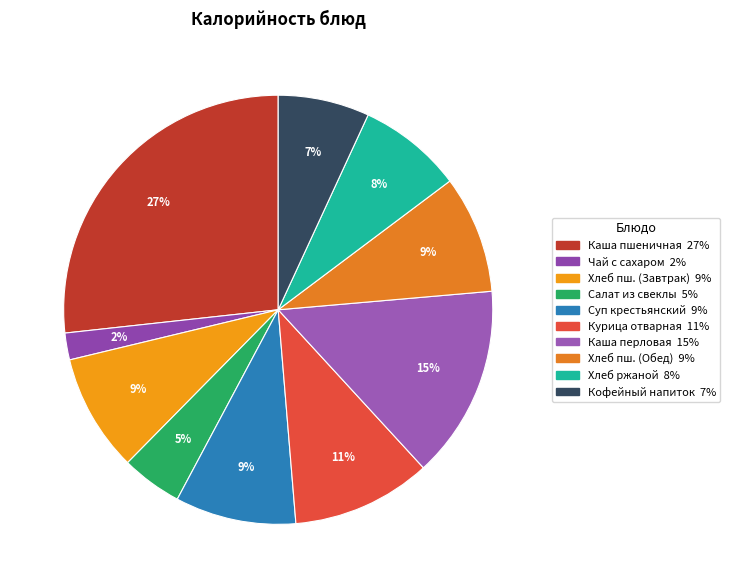

Which slice is the smallest?

Чай с сахаром 2%